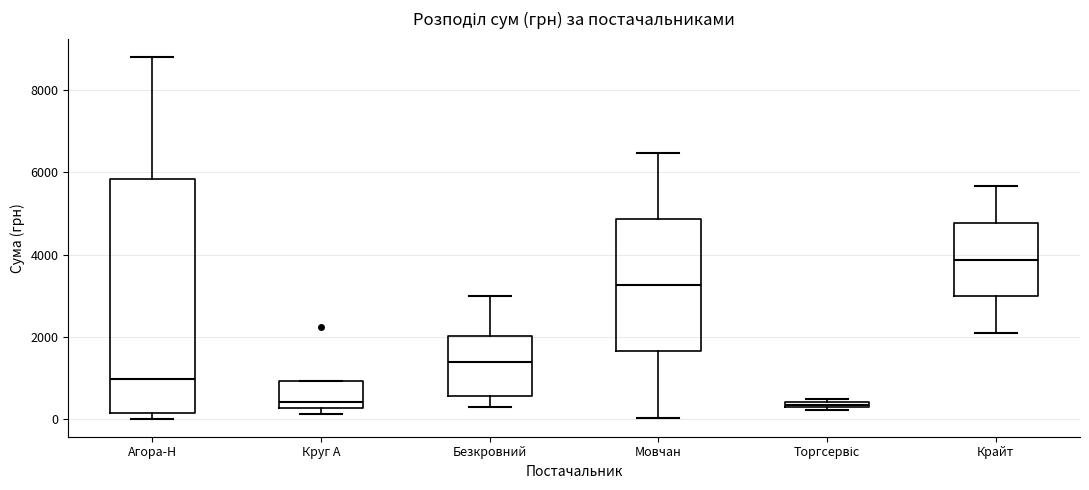

Comparing the boxes themselves (not the whiskers), which one is the tallest?

Агора-Н